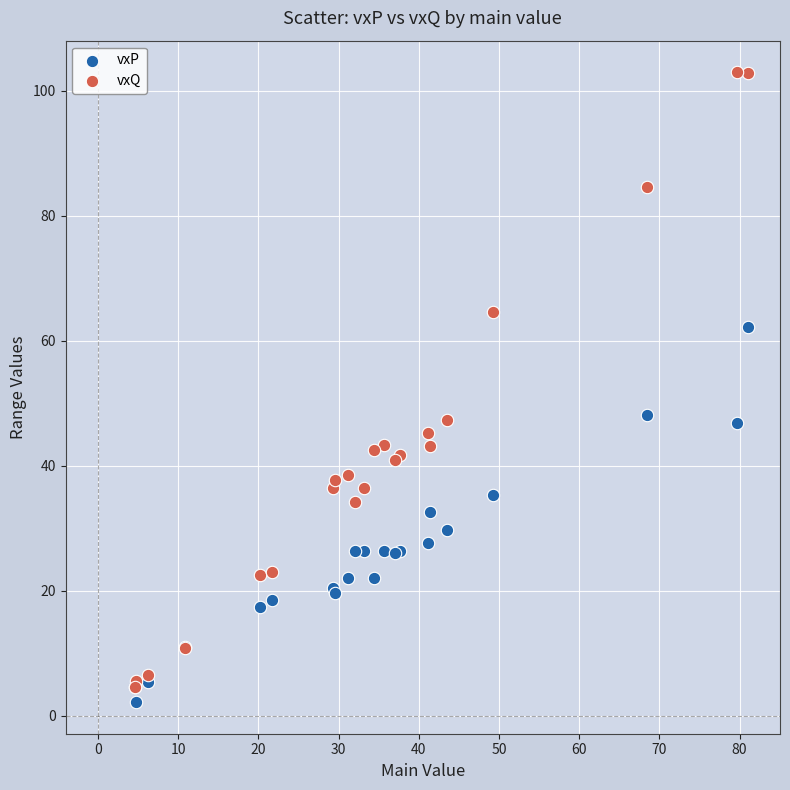

What are all the series names shown in the legend?

vxP, vxQ